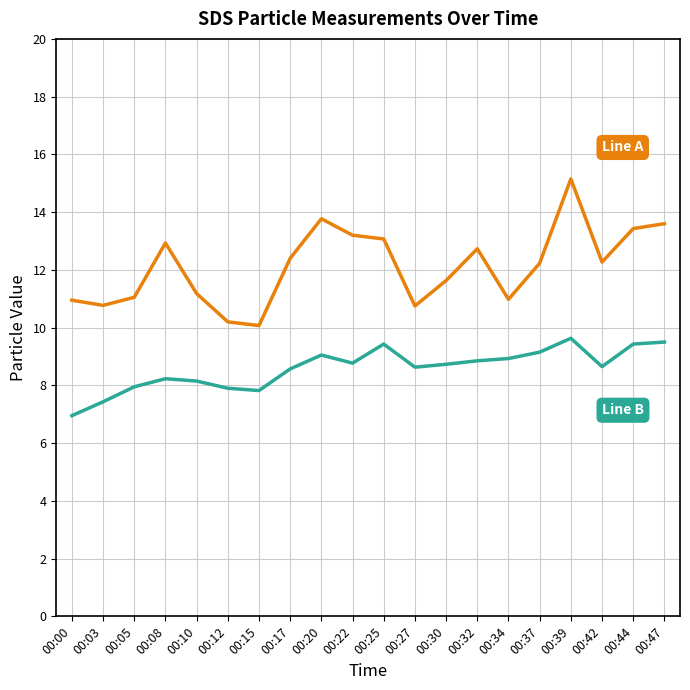

What is the total value across all series at 00:03?

18.2